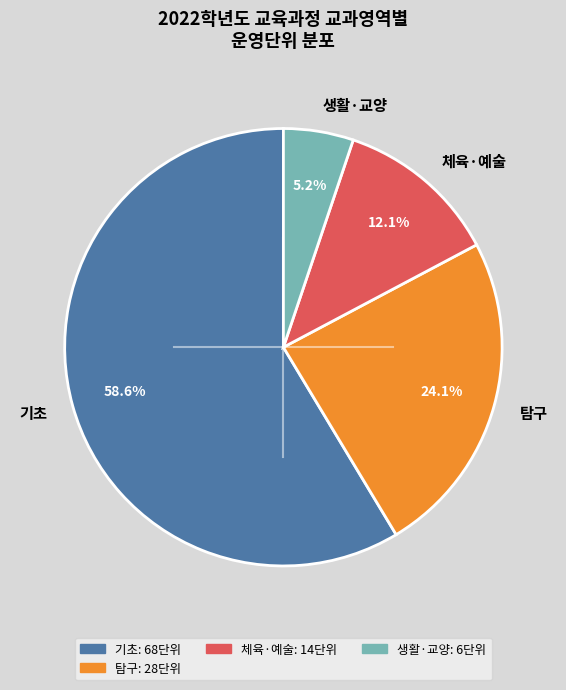

What is the smallest slice in the pie chart?

생활·교양